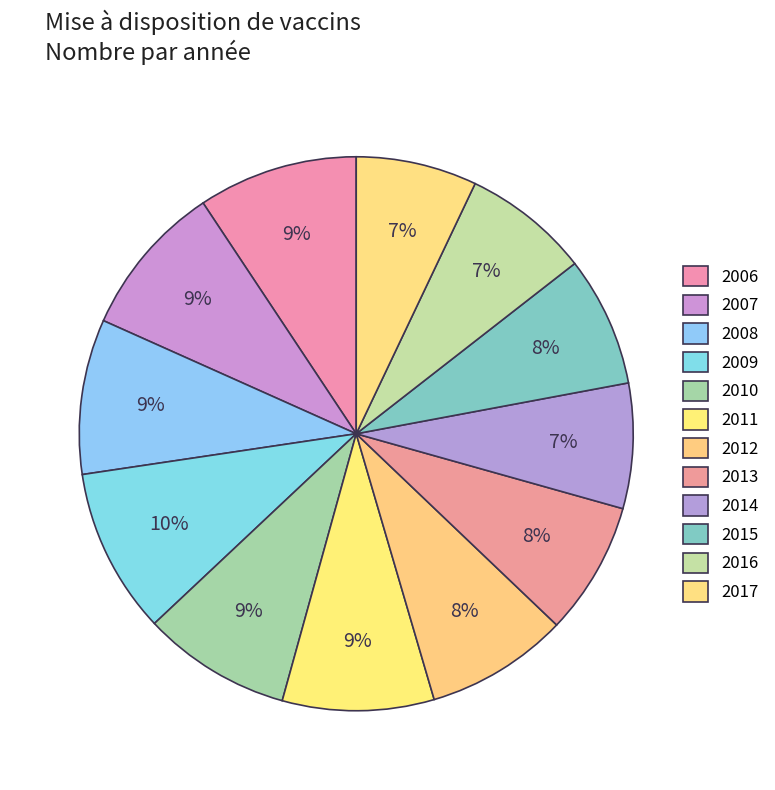

What percentage is the 2010 slice, to the nearest percent?

9%